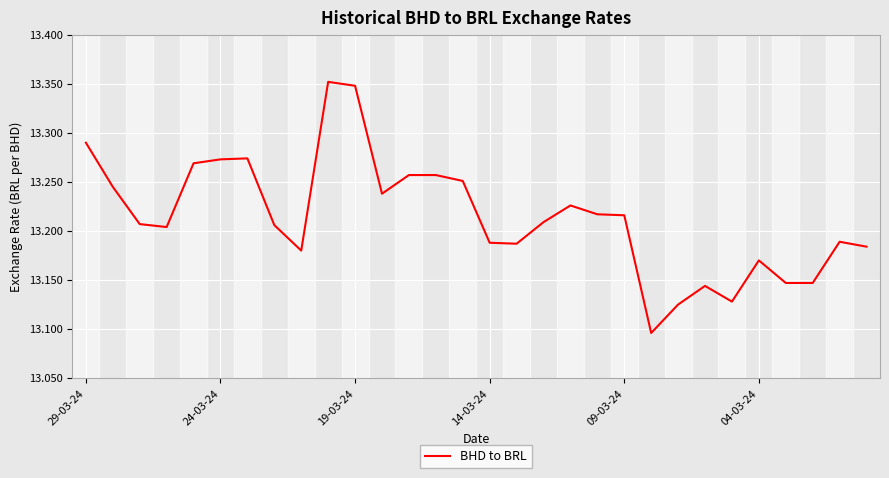

What is the value of the 10th point from the left?

13.4